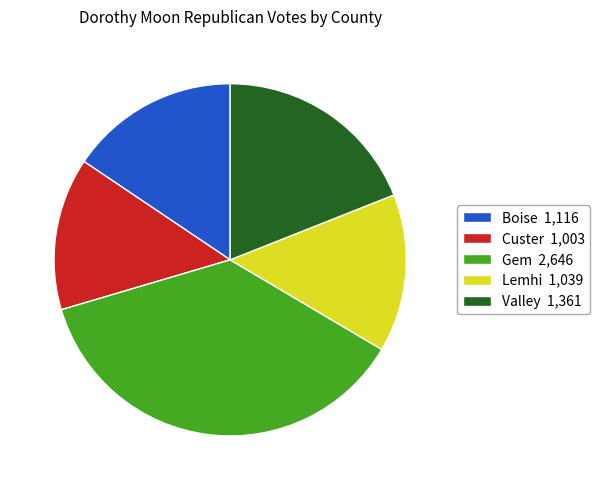

Which slice is the smallest?

Custer